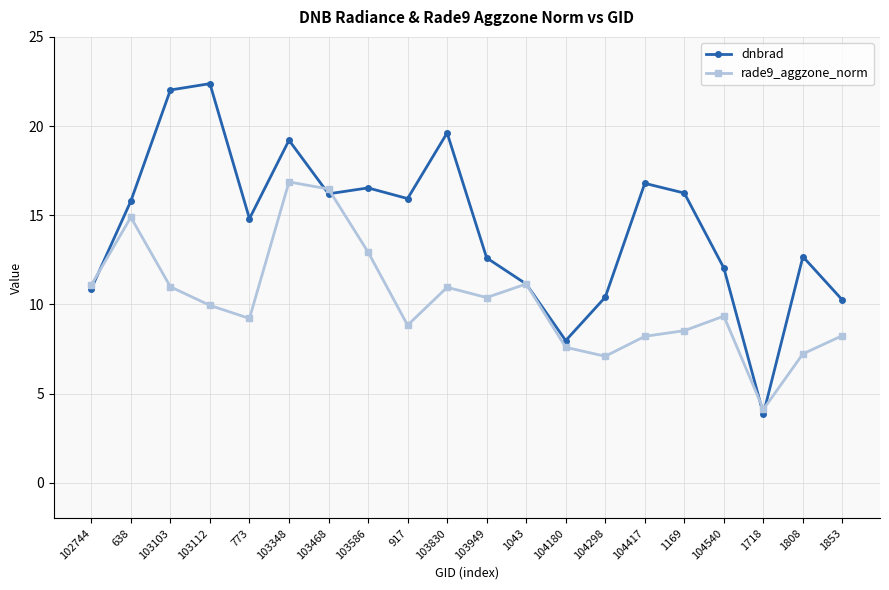

What is the label of the 11th point from the left?

103949